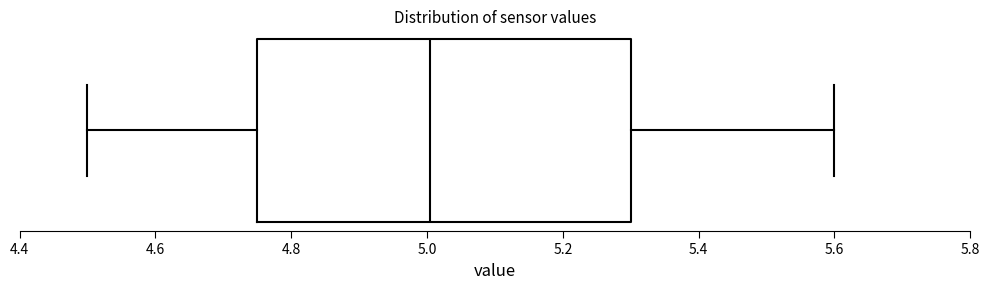

Where is the right edge of the box on the x-axis? The values are not printed on the chart, so give them approximately, as read against the axis.

5.30